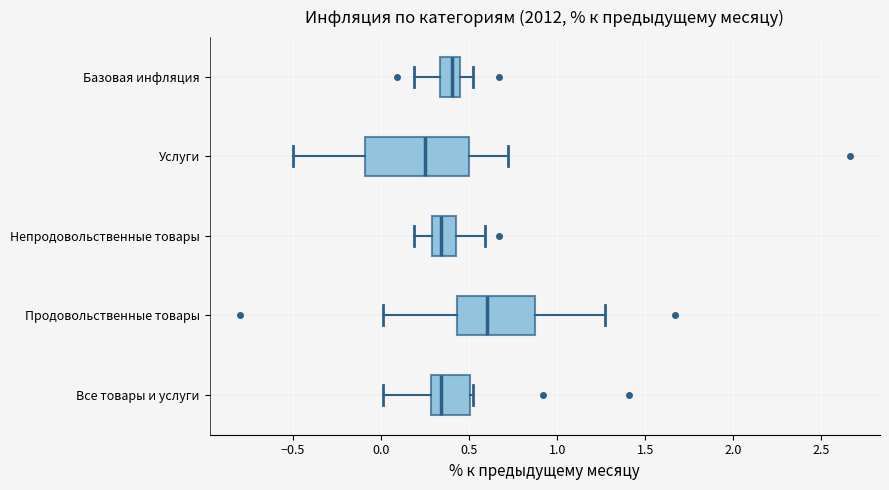

Where does the median line of the box for Продовольственные товары sit on the x-axis? The values are not printed on the chart, so give them approximately, as read against the axis.

0.60